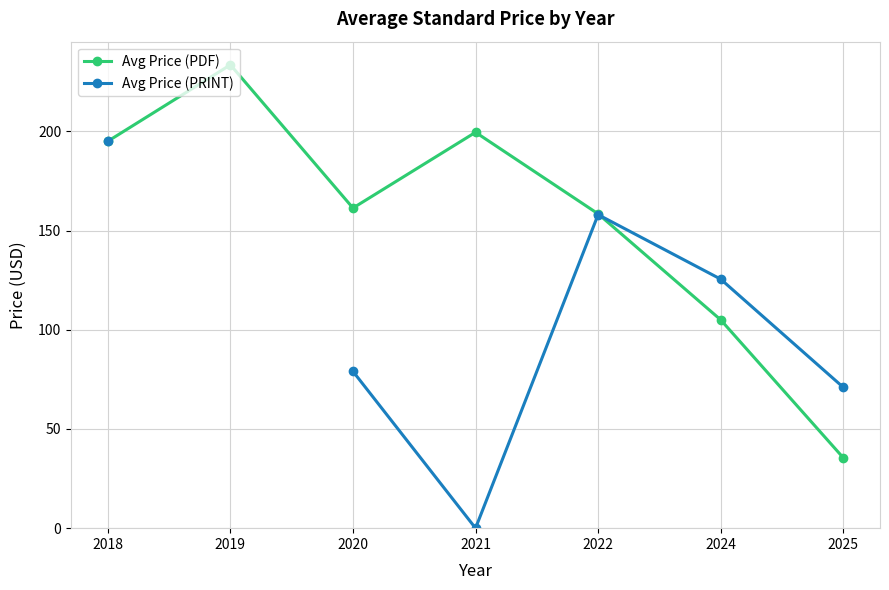

What is the value of the Avg Price (PDF) point at the 1st from the left?

195.0